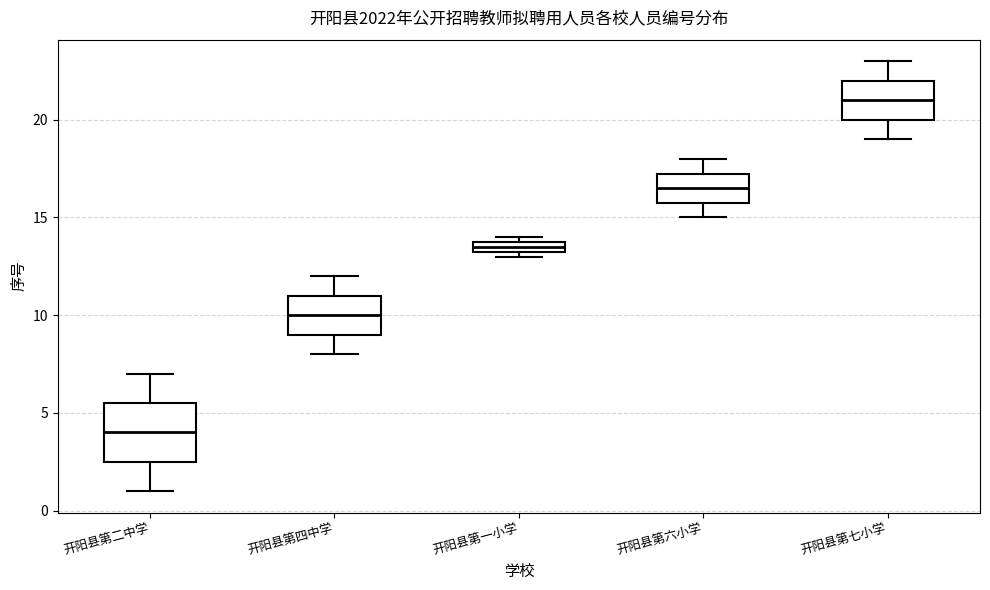

Which box has the highest median line?

开阳县第七小学